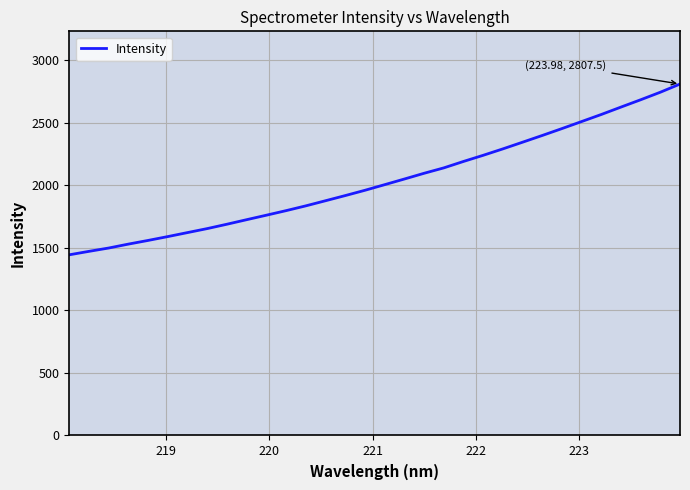

What is the greatest value displayed?

2807.5